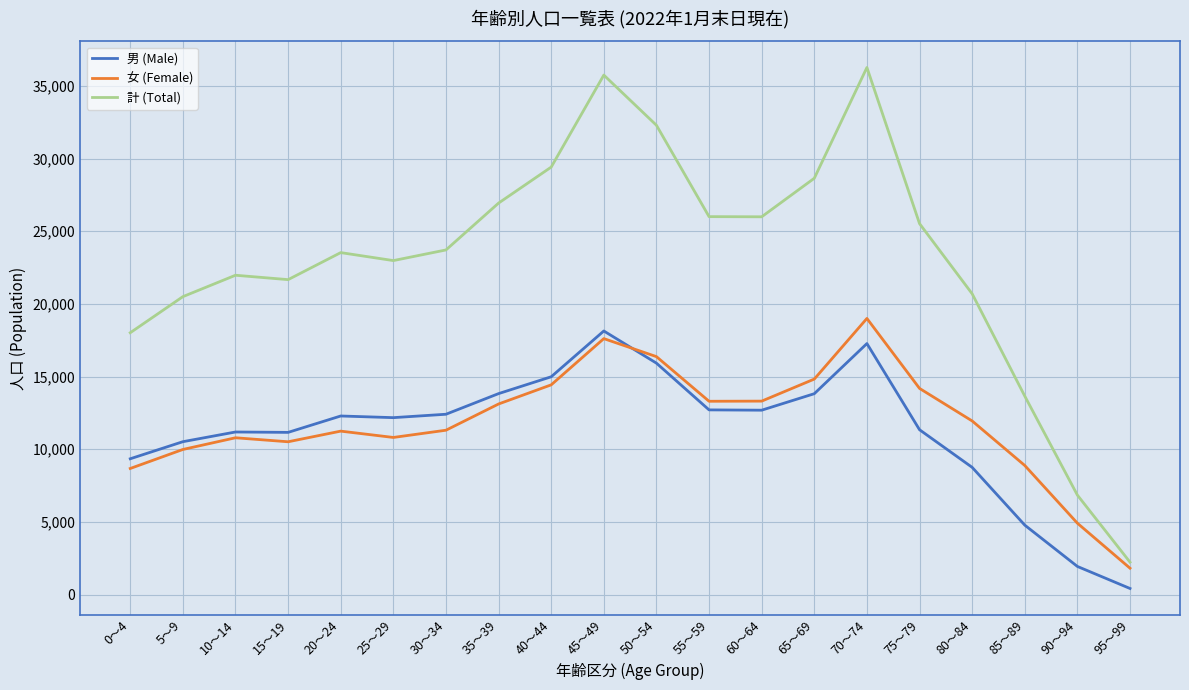

What are all the series names shown in the legend?

男 (Male), 女 (Female), 計 (Total)